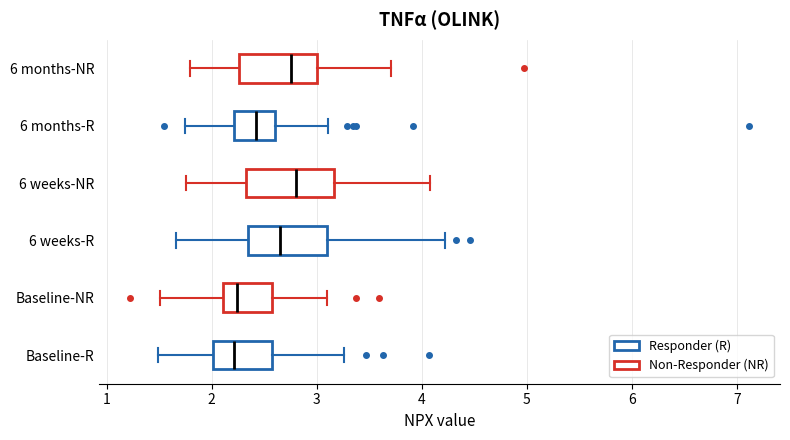

Where is the left edge of the box for 6 weeks-NR on the x-axis? The values are not printed on the chart, so give them approximately, as read against the axis.

2.3